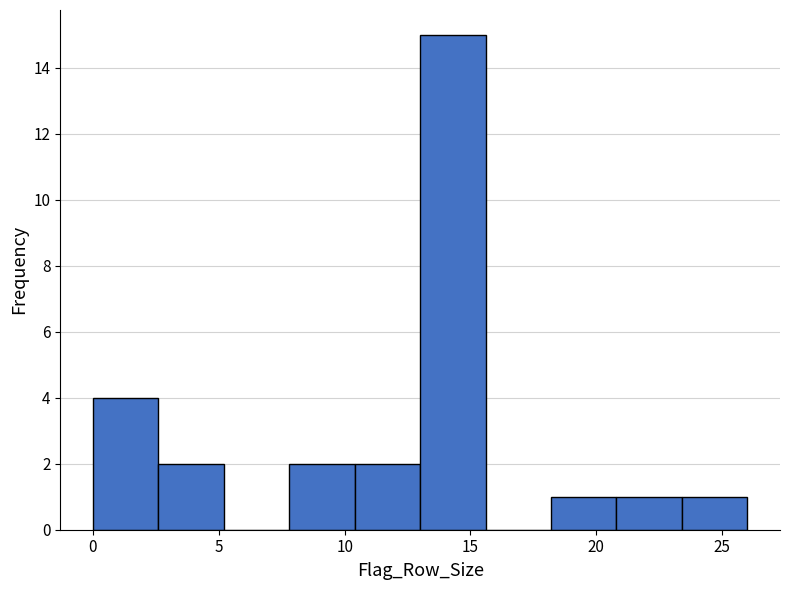

What is the height of the bar covering 0.0 to 2.6 on the x-axis? Neither the bar edges nor the heights are printed on the chart, so give them approximately, as read against the axes.

4